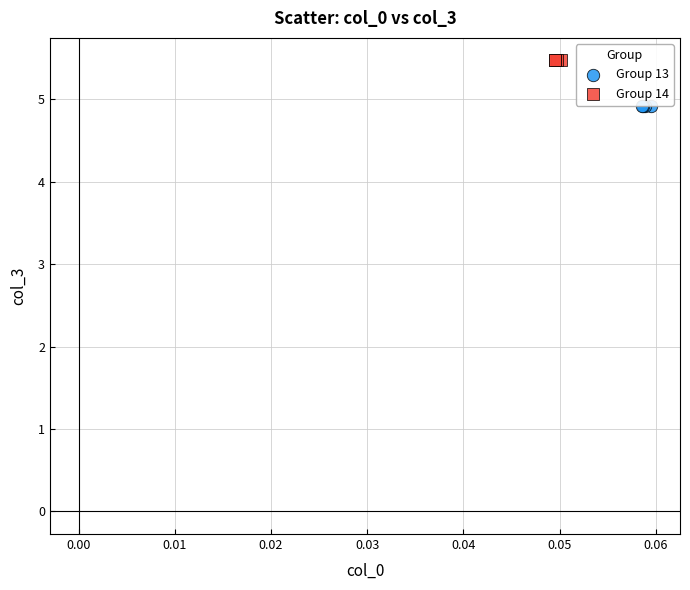

What are all the series names shown in the legend?

Group 13, Group 14